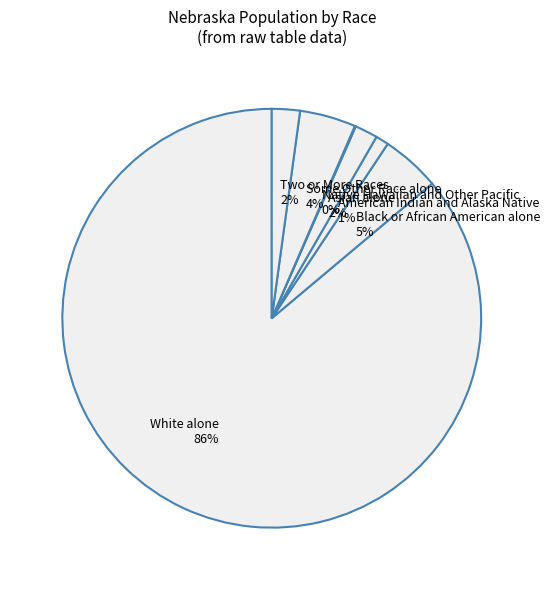

To the nearest percent, what percentage of the pie is American Indian and Alaska Native 1%?

1%